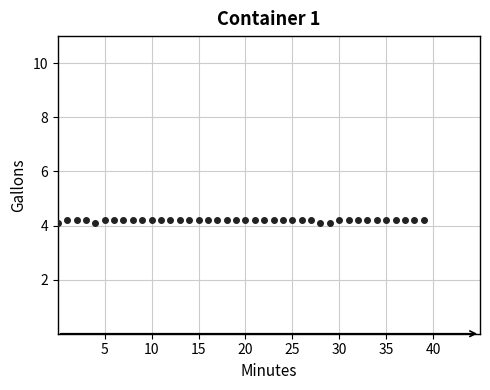

Count the number of points in this scatter plot.

40